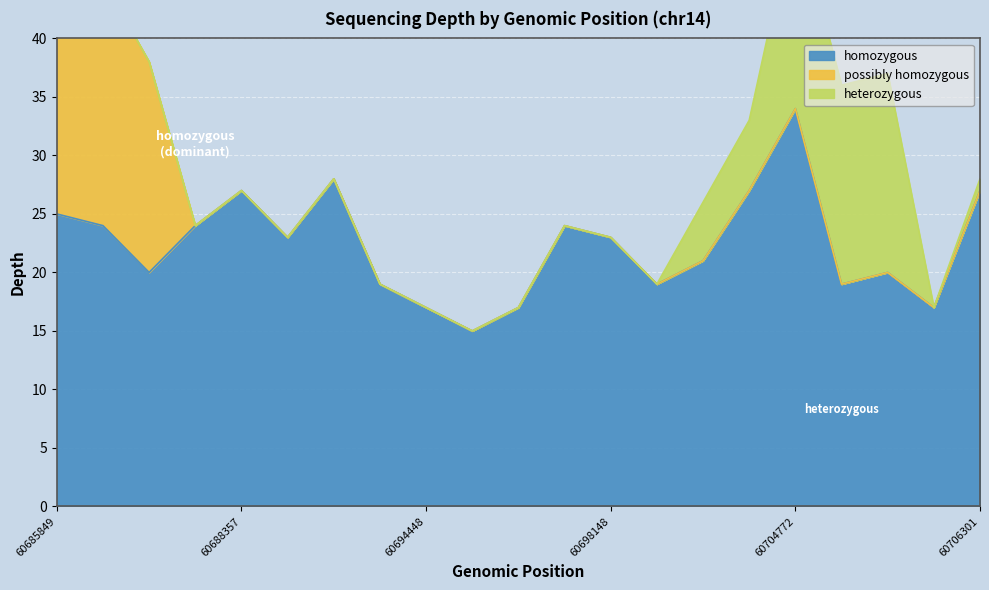

Rank the series by their maximum value, from highest to lowest.

homozygous, possibly homozygous, heterozygous